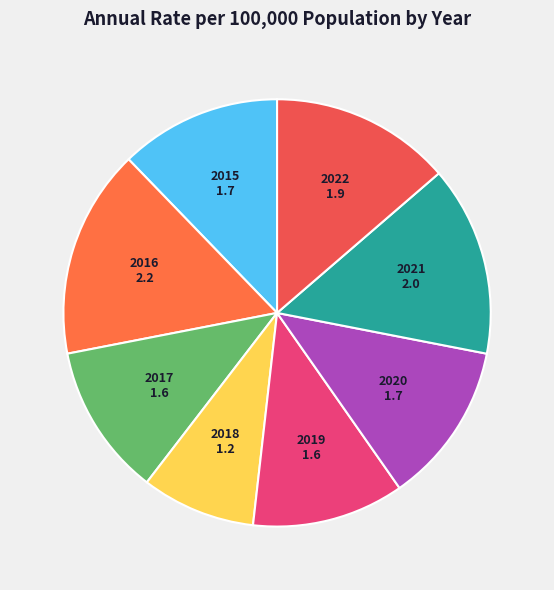

Is there any slice that represents more than half of the pie?

No